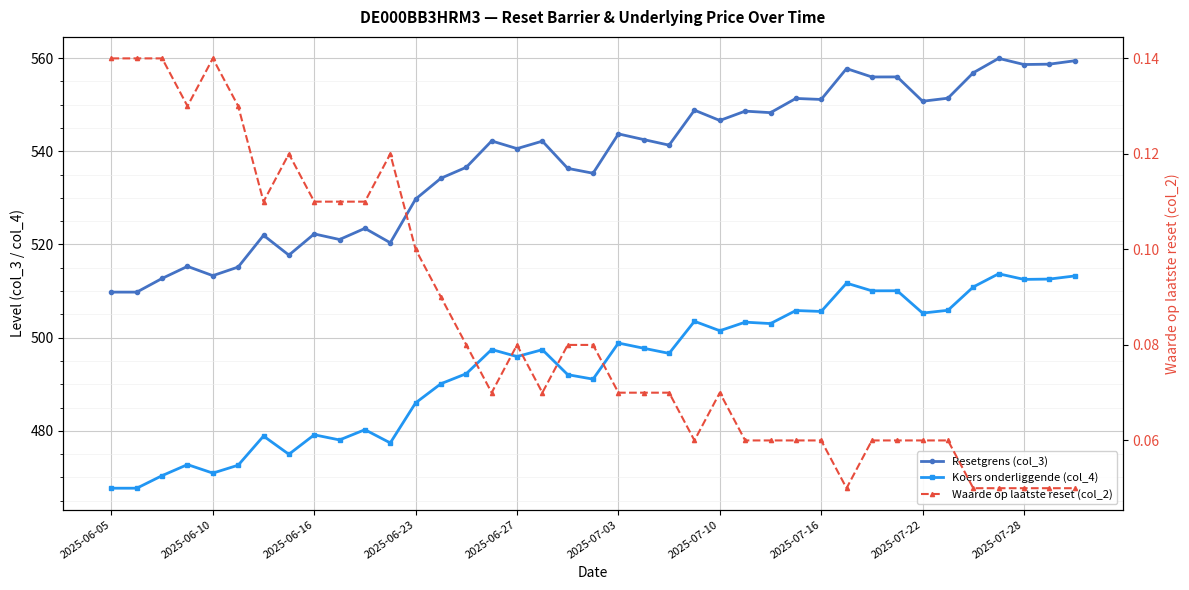

True or false: Resetgrens (col_3) has a value of 529.7 at 2025-06-23.

True